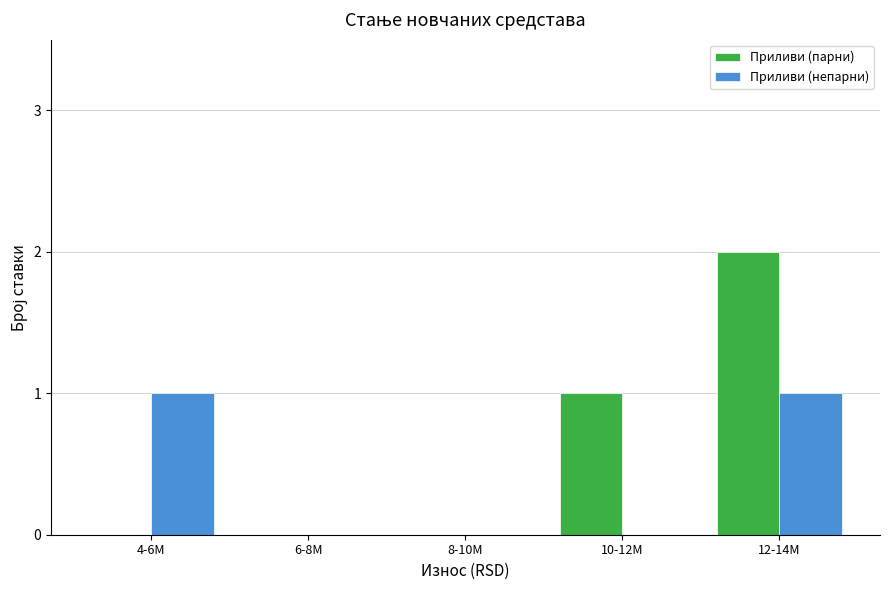

Reading left to right, extract all data points from this chart.

Приливи (парни): 4-6M=0	6-8M=0	8-10M=0	10-12M=1	12-14M=2
Приливи (непарни): 4-6M=1	6-8M=0	8-10M=0	10-12M=0	12-14M=1